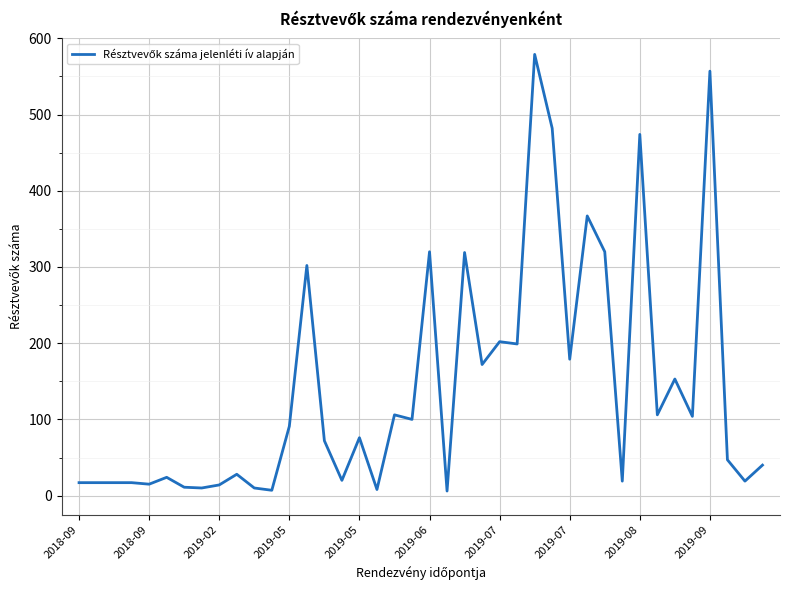

What is the maximum value shown in the chart?

579